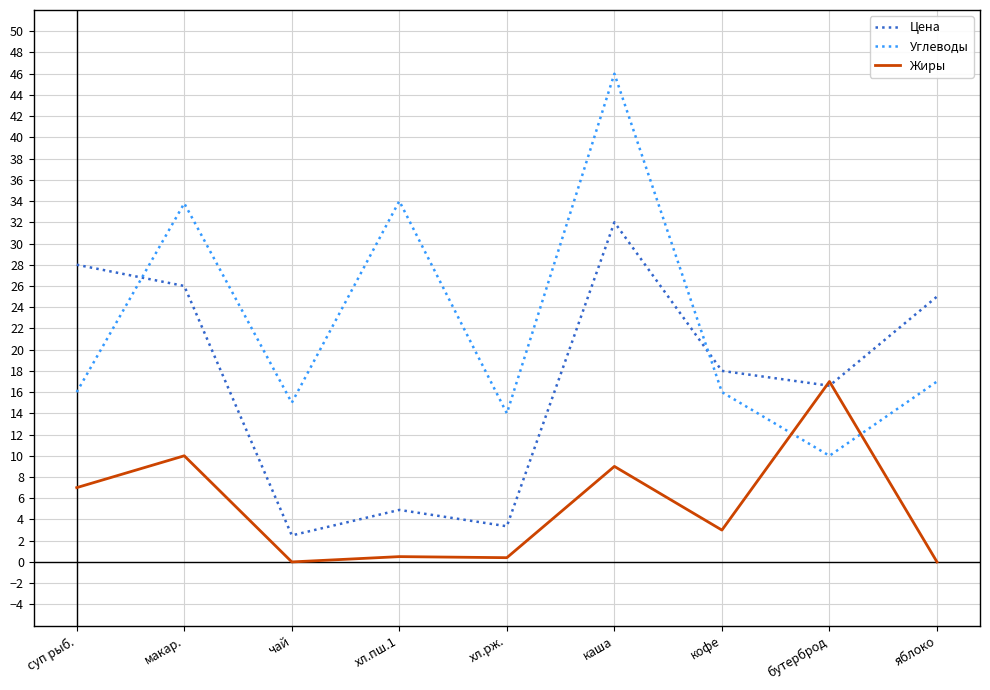

How many intersections are there between Углеводы and Жиры?

2